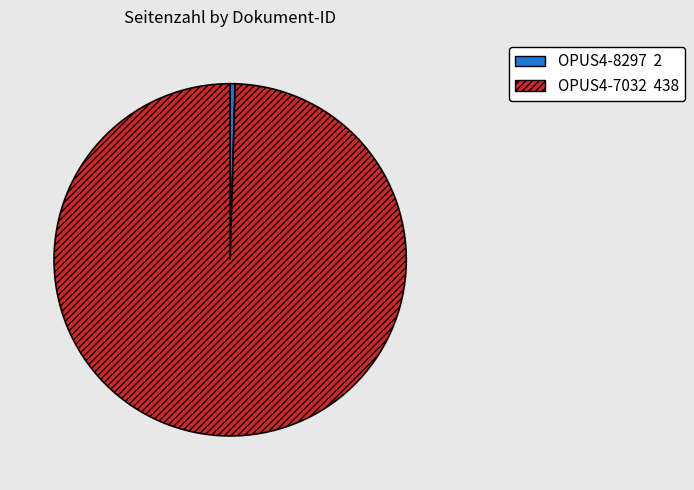

Approximately how many times larger is the value at OPUS4-7032 compared to OPUS4-8297?

219.0